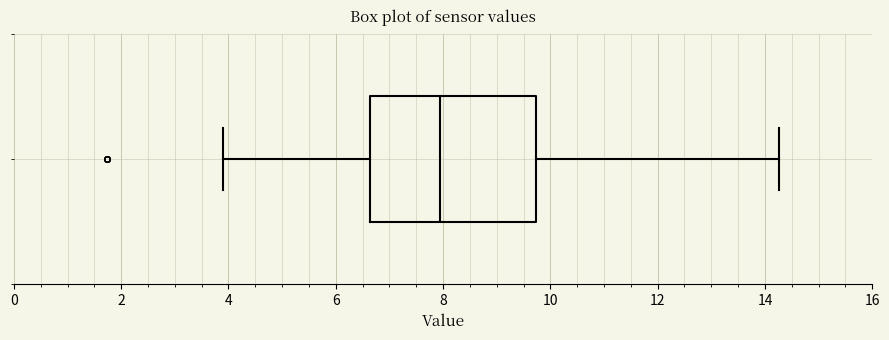

Transcribe this box plot: give where the median line is, the range the box spans, and where the two whiskers end, as read against the x-axis. The values are not printed on the chart, so give them approximately, as read against the axis.

median 8.0, box 6.6 to 9.8, whiskers 4.0 to 14.2